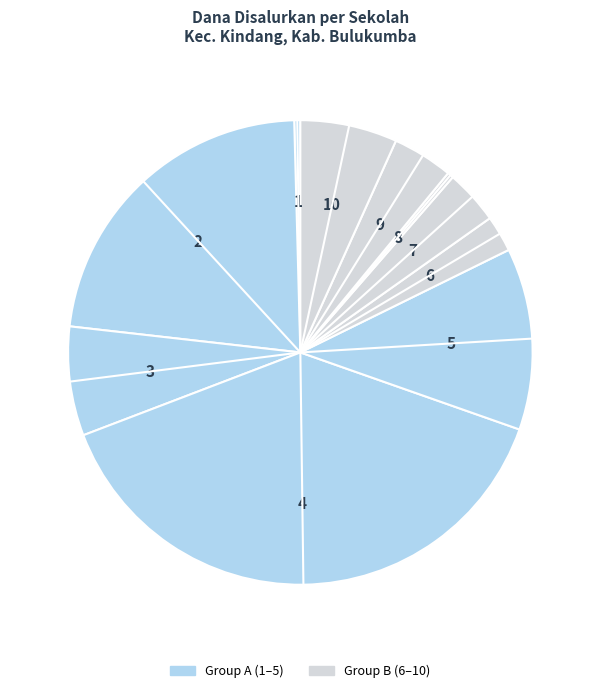

Is there a majority slice in this chart?

No